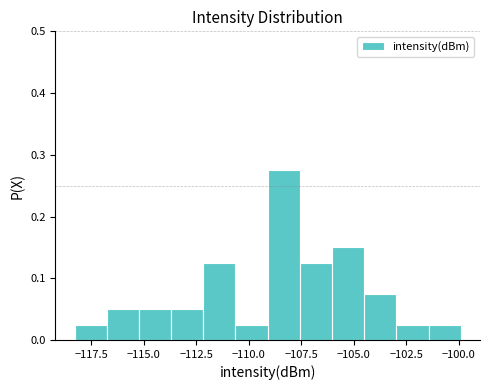

Around what value on the x-axis is the tallest bar? Give the approximate position of its centre, as read against the axis.

-108.5